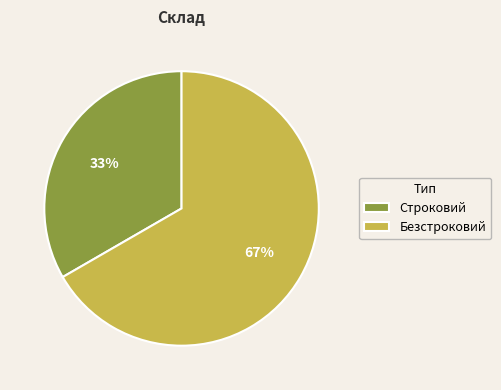

Is it true that Безстроковий is 67% of the pie?

True